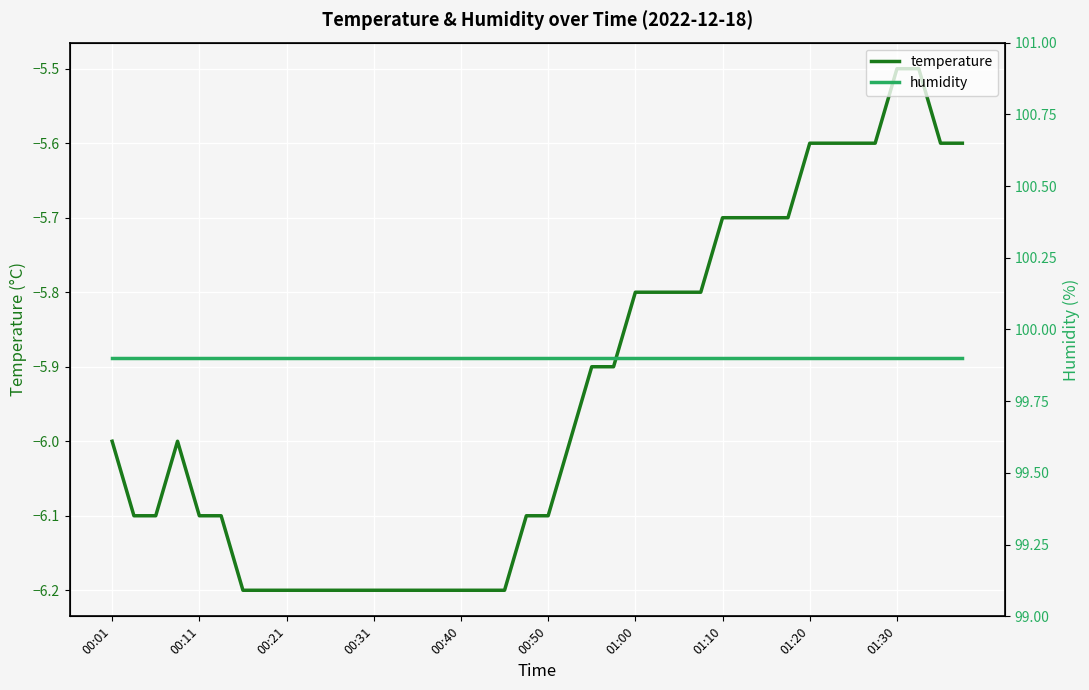

Rank the series by their maximum value, from highest to lowest.

humidity, temperature